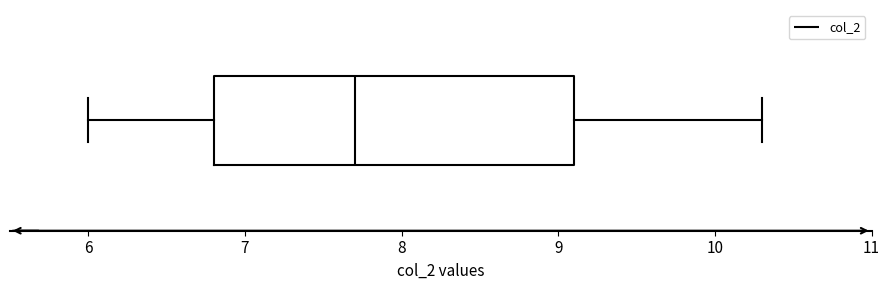

Transcribe this box plot: give where the median line is, the range the box spans, and where the two whiskers end, as read against the x-axis. The values are not printed on the chart, so give them approximately, as read against the axis.

median 7.7, box 6.8 to 9.1, whiskers 6.0 to 10.3